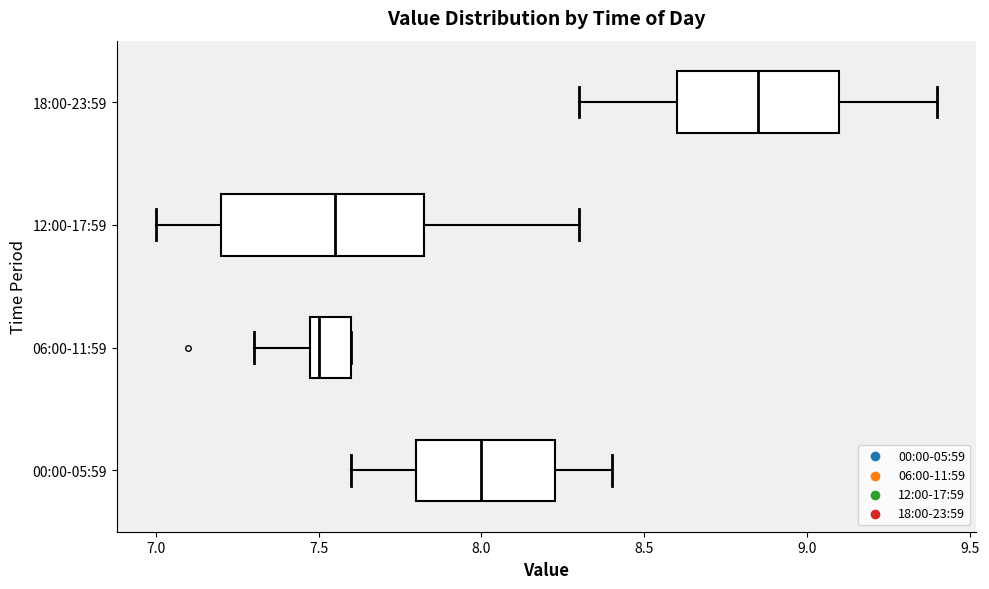

Reading bottom to top, read every box against the x-axis: the position of its median line, the range the box covers, and the ends of its whiskers. The values are not printed on the chart, so give them approximately, as read against the axis.

00:00-05:59: median 8.00, box 7.80 to 8.25, whiskers 7.60 to 8.40
06:00-11:59: median 7.50 (just right of the box's left edge), box 7.50 to 7.60, whiskers 7.30 to 7.60
12:00-17:59: median 7.55, box 7.20 to 7.85, whiskers 7.00 to 8.30
18:00-23:59: median 8.85, box 8.60 to 9.10, whiskers 8.30 to 9.40